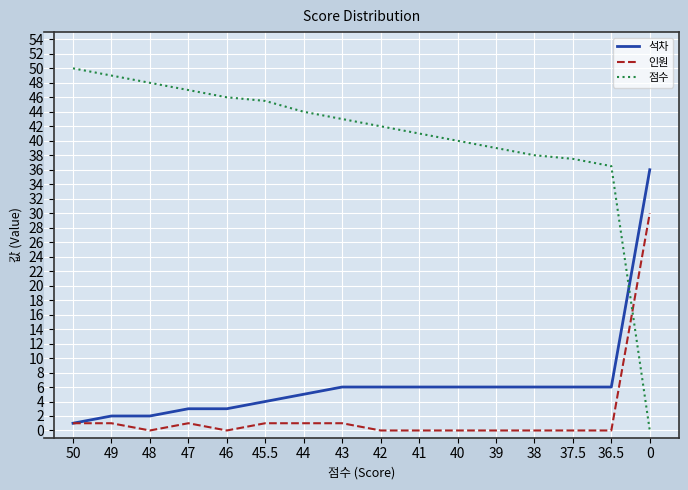

Reading left to right, list all the values displayed in this chart.

석차: 1.0	2.0	2.0	3.0	3.0	4.0	5.0	6.0	6.0	6.0	6.0	6.0	6.0	6.0	6.0	36.0
인원: 1.0	1.0	0.0	1.0	0.0	1.0	1.0	1.0	0.0	0.0	0.0	0.0	0.0	0.0	0.0	30.0
점수: 50.0	49.0	48.0	47.0	46.0	45.5	44.0	43.0	42.0	41.0	40.0	39.0	38.0	37.5	36.5	0.0